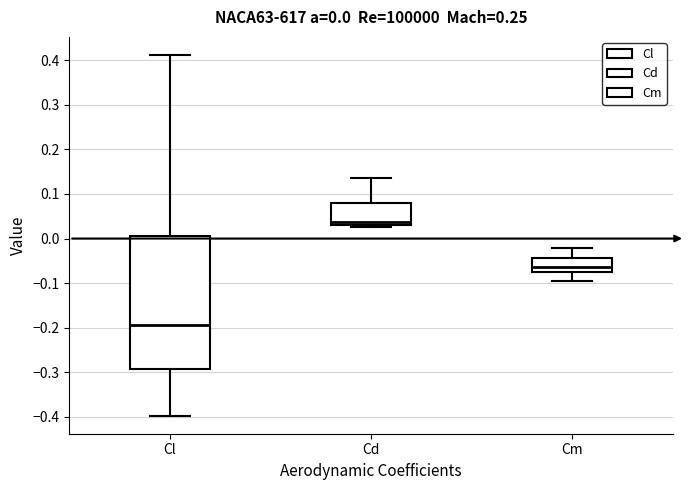

Which box is the tallest, from its lower edge to its upper edge?

Cl